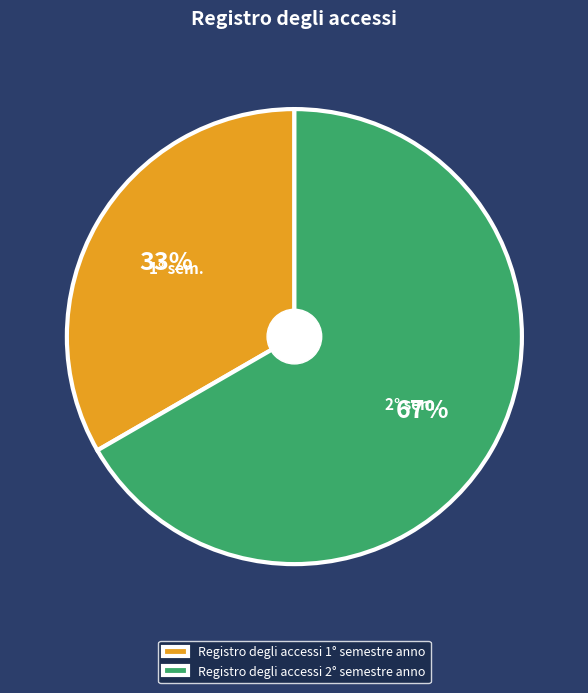

Approximately how many times larger is the value at Registro degli accessi 2° semestre anno compared to Registro degli accessi 1° semestre anno?

2.0